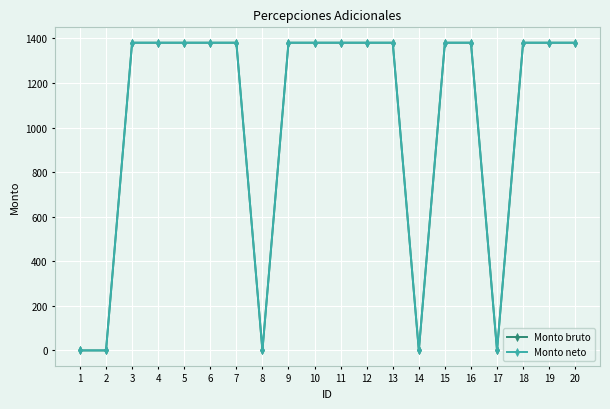

True or false: Monto bruto has more than 0 interior local peaks.

False